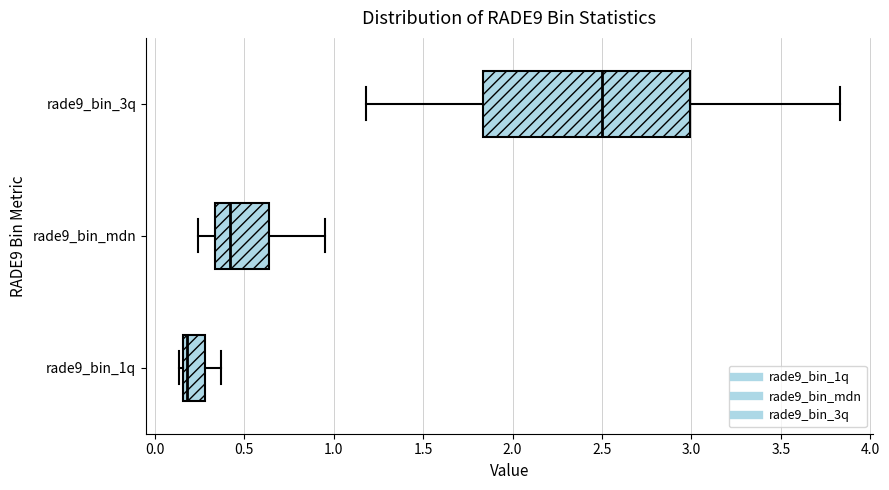

Reading bottom to top, transcribe this box plot: for each box, give where its median line is, the range the box spans, and where its two whiskers end, as read against the x-axis. The values are not printed on the chart, so give them approximately, as read against the axis.

rade9_bin_1q: median 0.20, box 0.15 to 0.30, whiskers 0.15 (just left of the box's left edge) to 0.35
rade9_bin_mdn: median 0.40, box 0.35 to 0.65, whiskers 0.25 to 0.95
rade9_bin_3q: median 2.50, box 1.85 to 3.00, whiskers 1.20 to 3.85